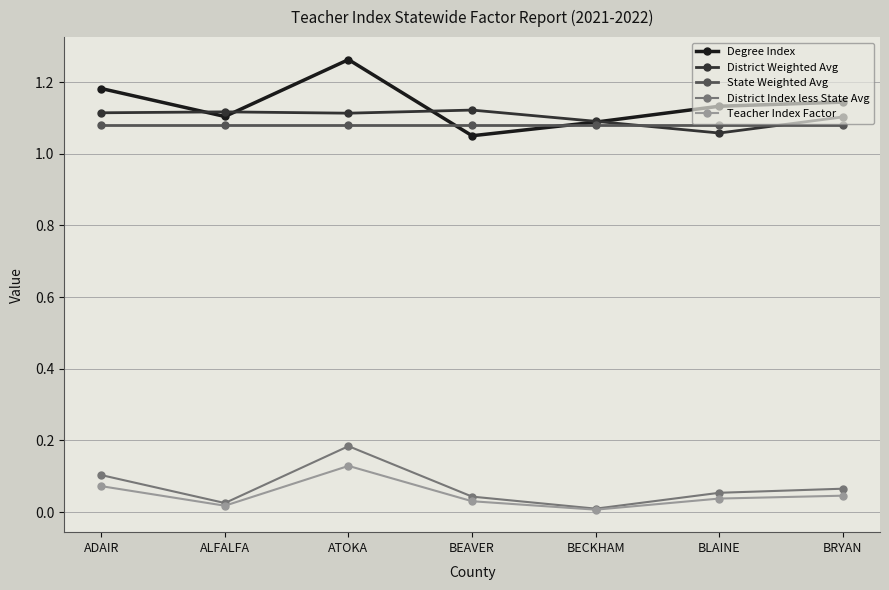

How many lines are shown in the chart?

5